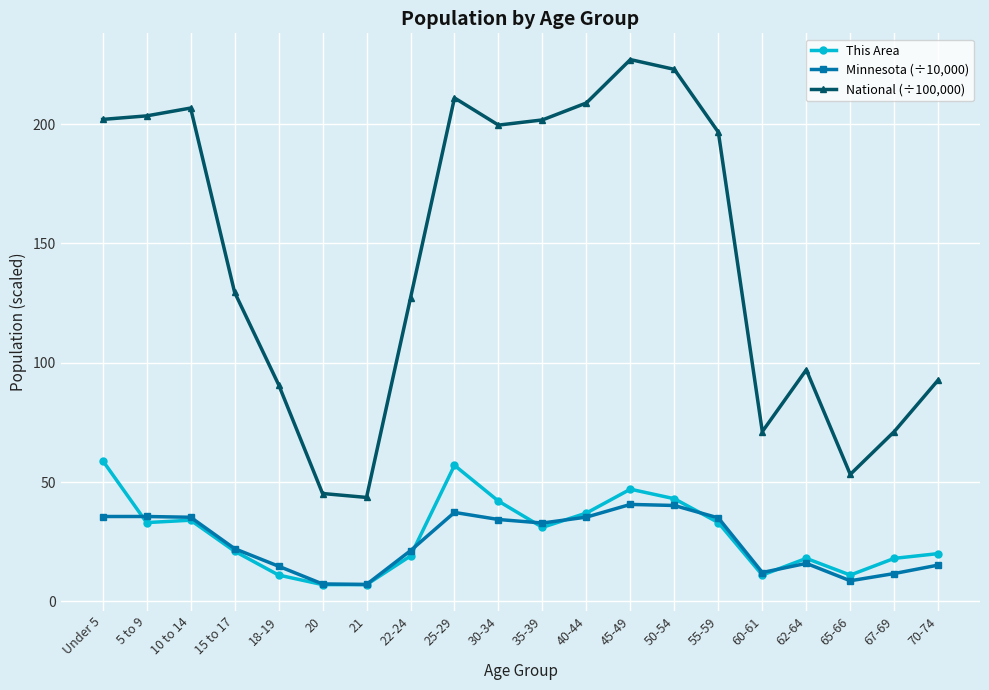

True or false: This Area and National (÷100,000) cross at least once.

False